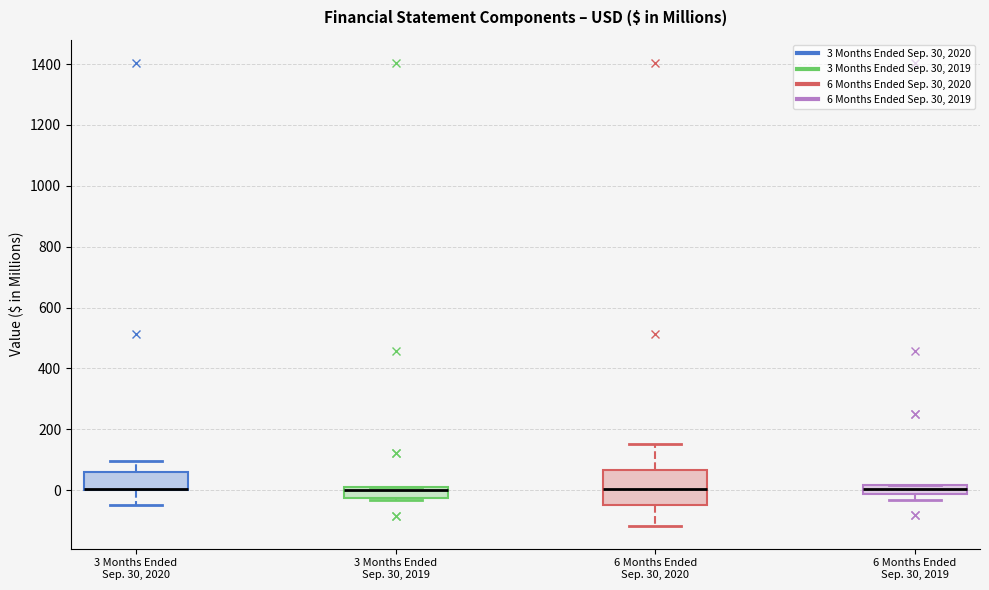

Where is the lower edge of the box for 3 Months Ended Sep. 30, 2019 on the y-axis? The values are not printed on the chart, so give them approximately, as read against the axis.

-20